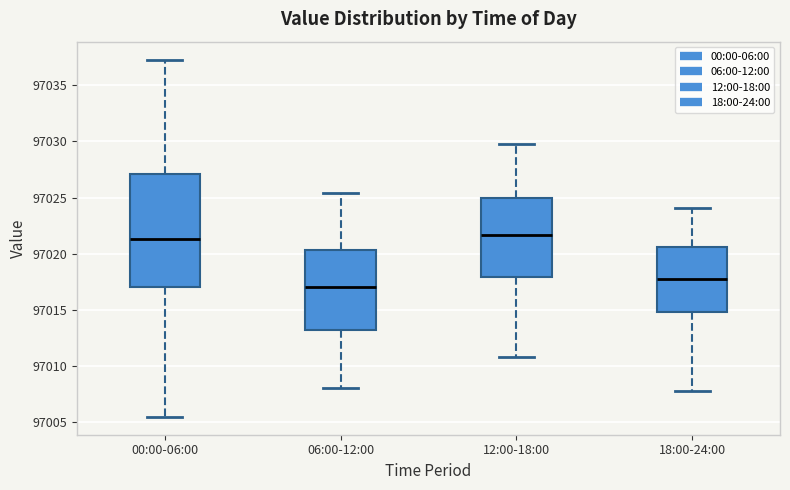

Where does the upper whisker of the box for 00:00-06:00 end on the y-axis? The values are not printed on the chart, so give them approximately, as read against the axis.

97037.5